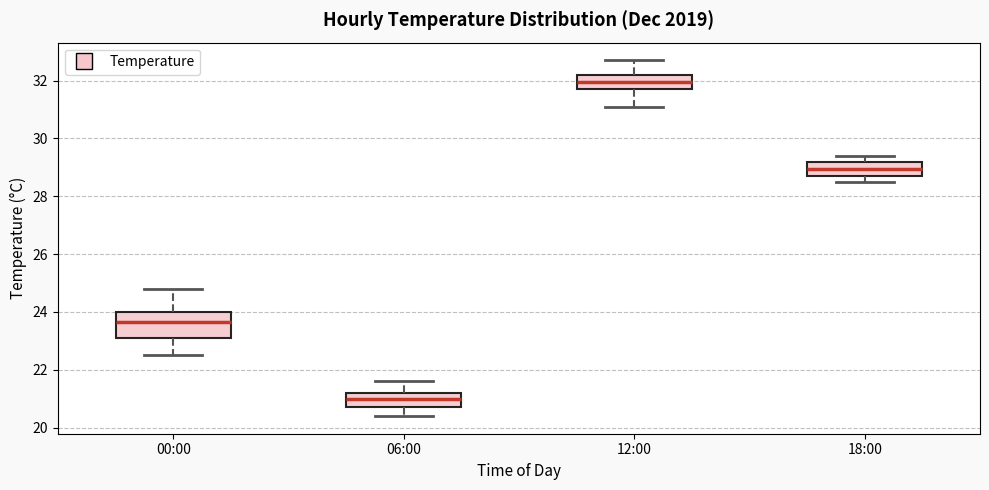

Comparing the boxes themselves (not the whiskers), which one is the tallest?

00:00